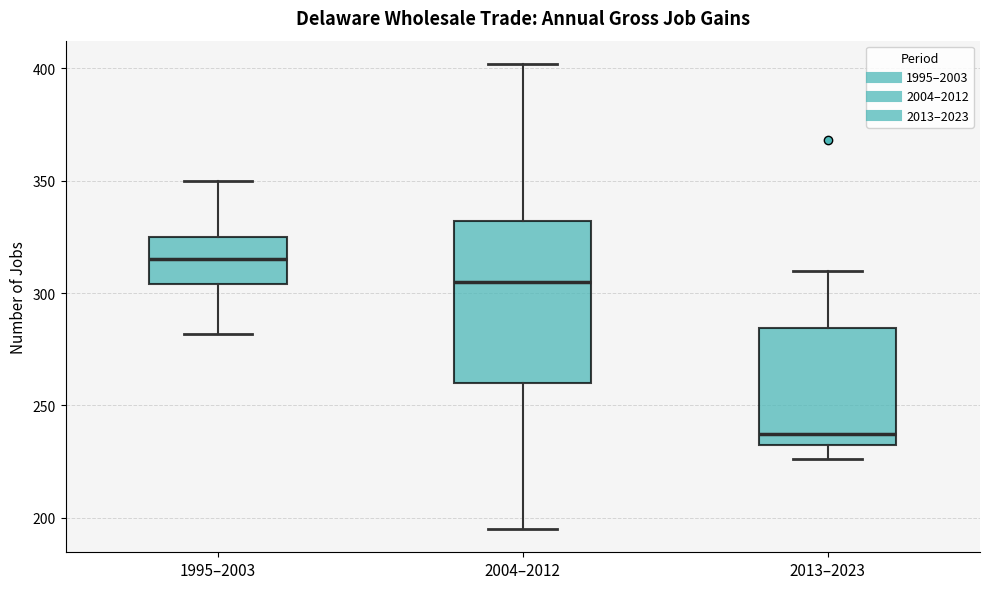

Reading left to right, transcribe this box plot: for each box, give where its median line is, the range the box spans, and where its two whiskers end, as read against the y-axis. The values are not printed on the chart, so give them approximately, as read against the axis.

1995–2003: median 315, box 305 to 325, whiskers 280 to 350
2004–2012: median 305, box 260 to 330, whiskers 195 to 400
2013–2023: median 240, box 230 to 285, whiskers 225 to 310